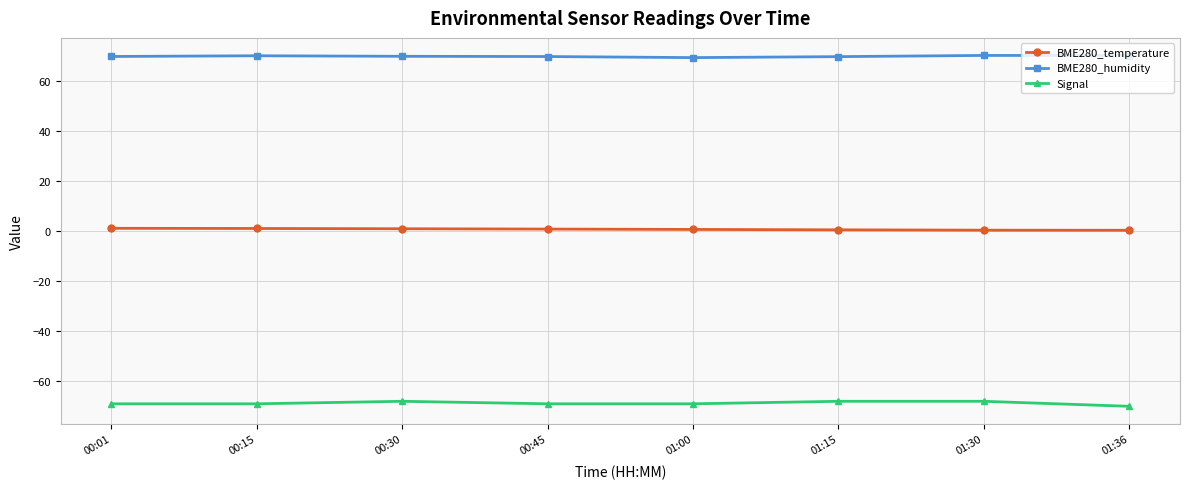

True or false: BME280_humidity and BME280_temperature intersect in this chart.

False